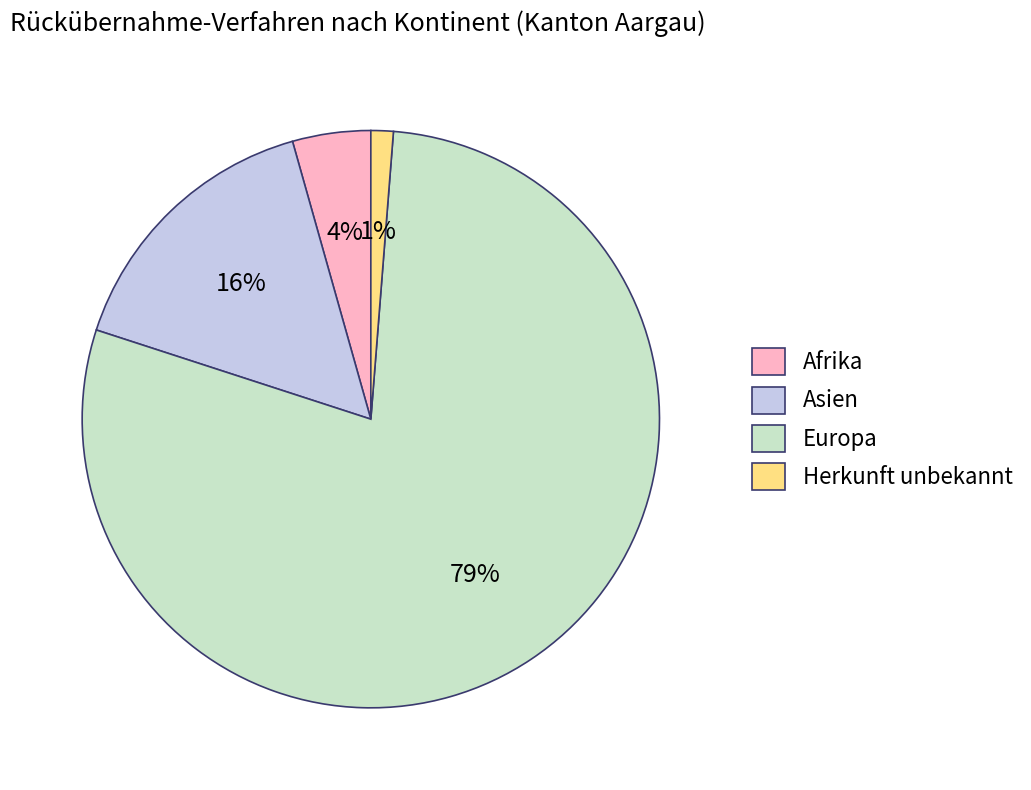

Is it true that Europa is 79% of the pie?

True